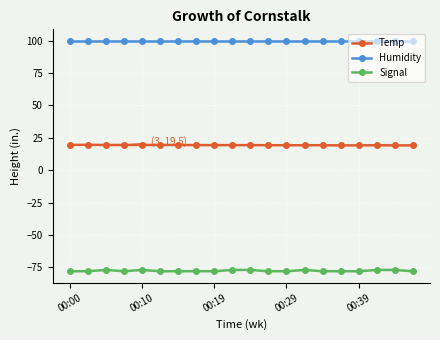

Which series has the largest range (max minus min)?

Signal